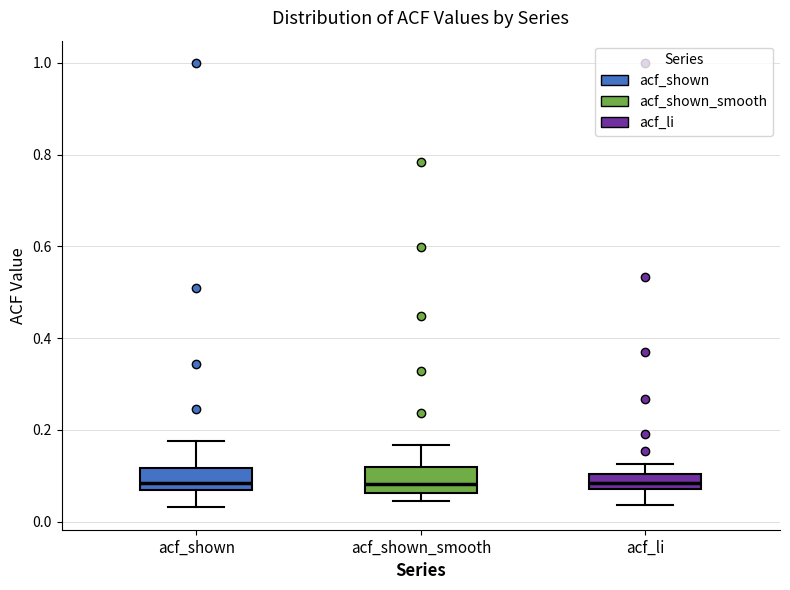

Reading left to right, transcribe this box plot: for each box, give where its median line is, the range the box spans, and where its two whiskers end, as read against the y-axis. The values are not printed on the chart, so give them approximately, as read against the axis.

acf_shown: median 0.08, box 0.06 to 0.12, whiskers 0.04 to 0.18
acf_shown_smooth: median 0.08, box 0.06 to 0.12, whiskers 0.04 to 0.16
acf_li: median 0.08 (inside the box), box 0.08 to 0.10, whiskers 0.04 to 0.12